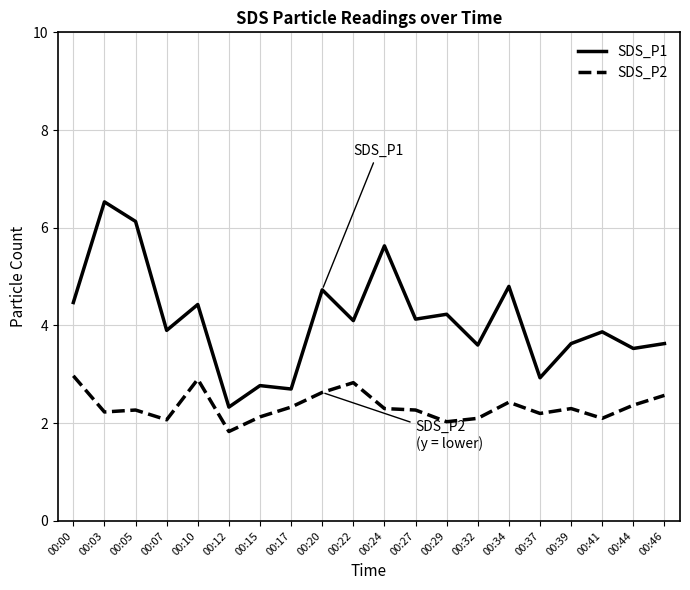

Between 00:29 and 00:34, which series saw the biggest shift?

SDS_P1